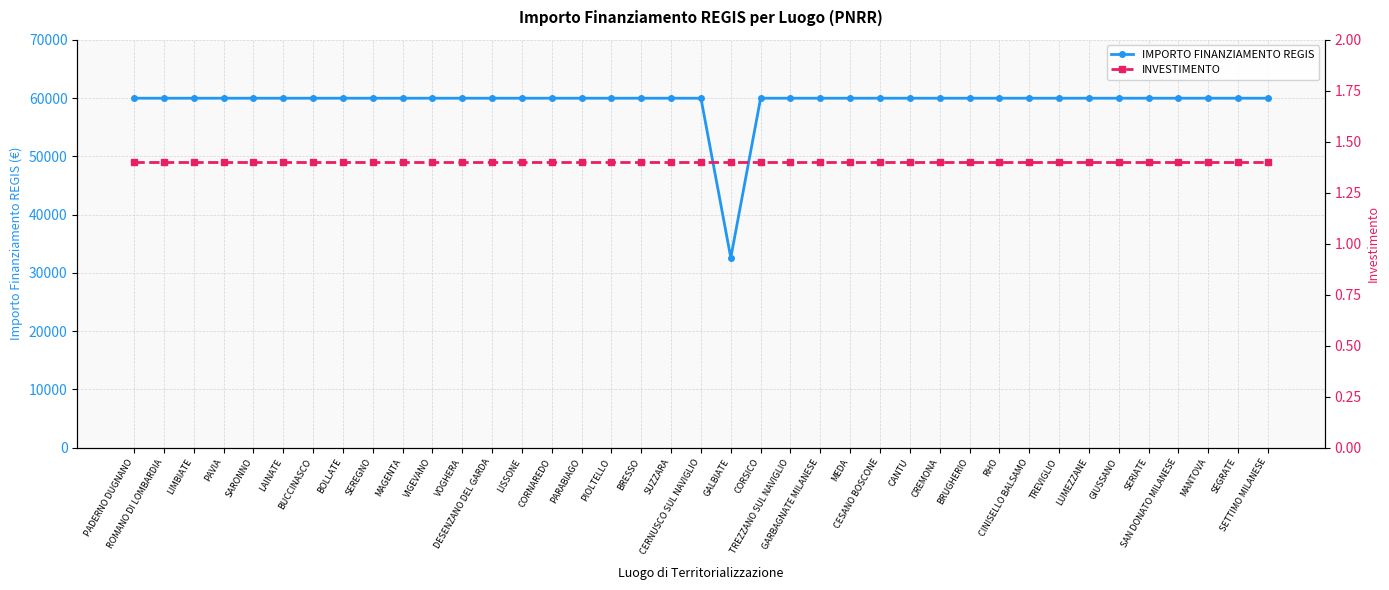

True or false: IMPORTO FINANZIAMENTO REGIS and INVESTIMENTO cross at least once.

False